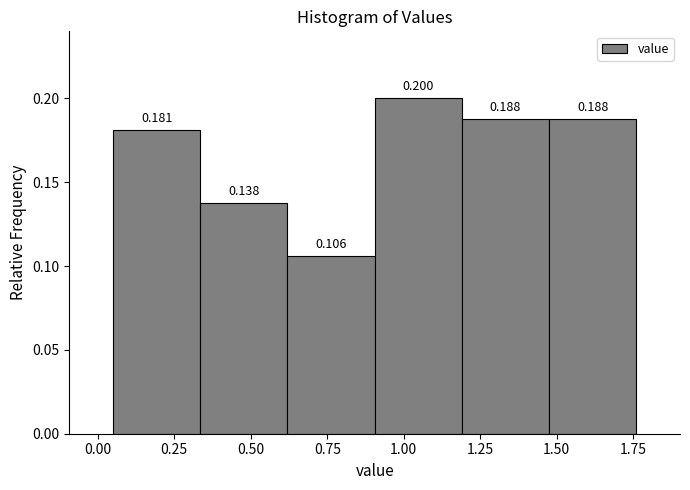

How tall is the bar that spans 1.475 to 1.760 on the x-axis? The bar edges are not printed on the chart, so give them approximately, as read against the axis.

0.188